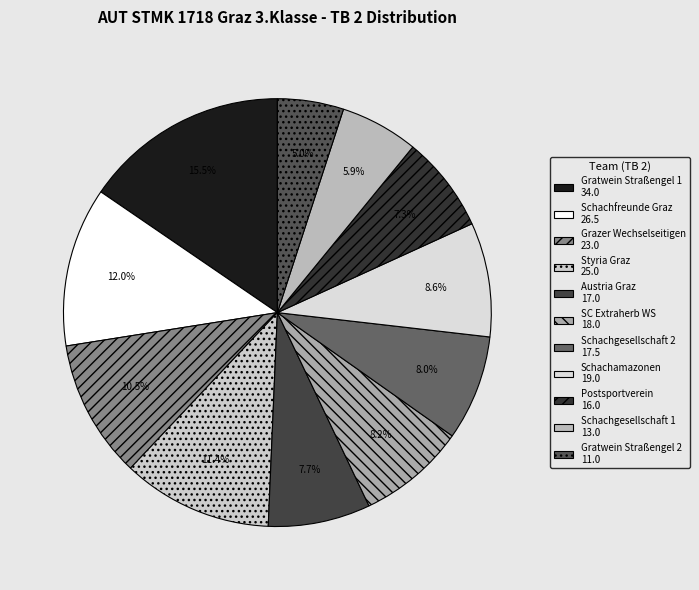

What percentage is the Schachgesellschaft 2 slice, to the nearest percent?

8%